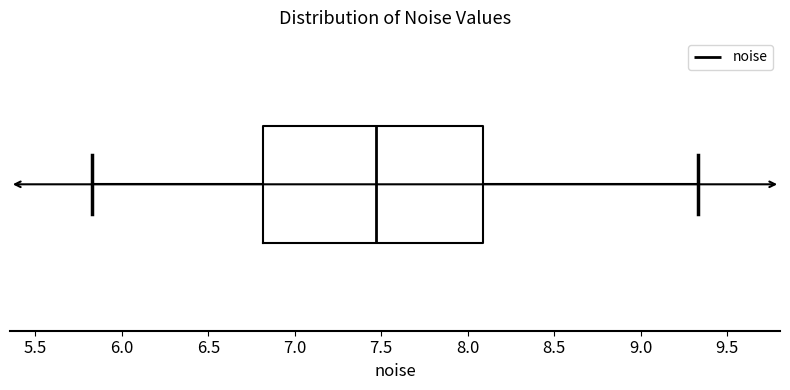

Where is the right edge of the box on the x-axis? The values are not printed on the chart, so give them approximately, as read against the axis.

8.10